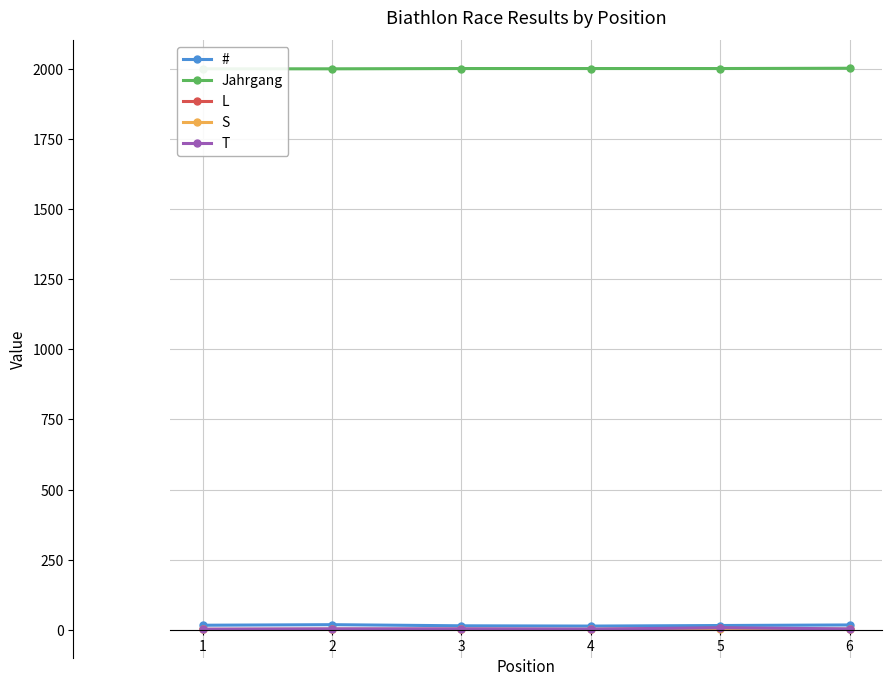

At which label does # first exceed 16?

2